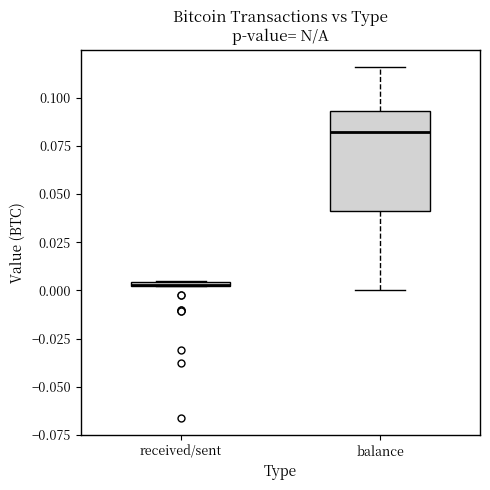

Where is the upper edge of the box for received/sent on the y-axis? The values are not printed on the chart, so give them approximately, as read against the axis.

0.005